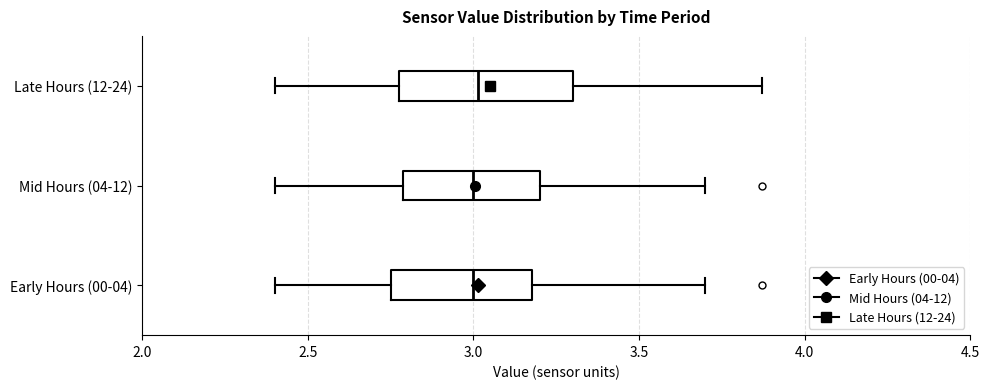

Reading bottom to top, transcribe this box plot: for each box, give where its median line is, the range the box spans, and where its two whiskers end, as read against the x-axis. The values are not printed on the chart, so give them approximately, as read against the axis.

Early Hours (00-04): median 3.00, box 2.75 to 3.20, whiskers 2.40 to 3.70
Mid Hours (04-12): median 3.00, box 2.80 to 3.20, whiskers 2.40 to 3.70
Late Hours (12-24): median 3.00, box 2.80 to 3.30, whiskers 2.40 to 3.85